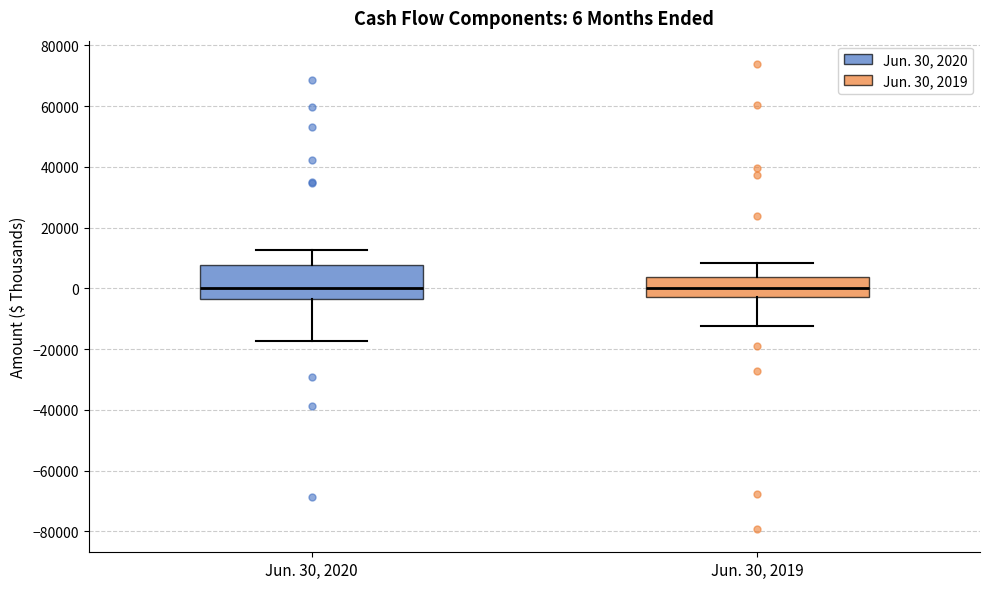

Comparing the boxes themselves (not the whiskers), which one is the tallest?

Jun. 30, 2020